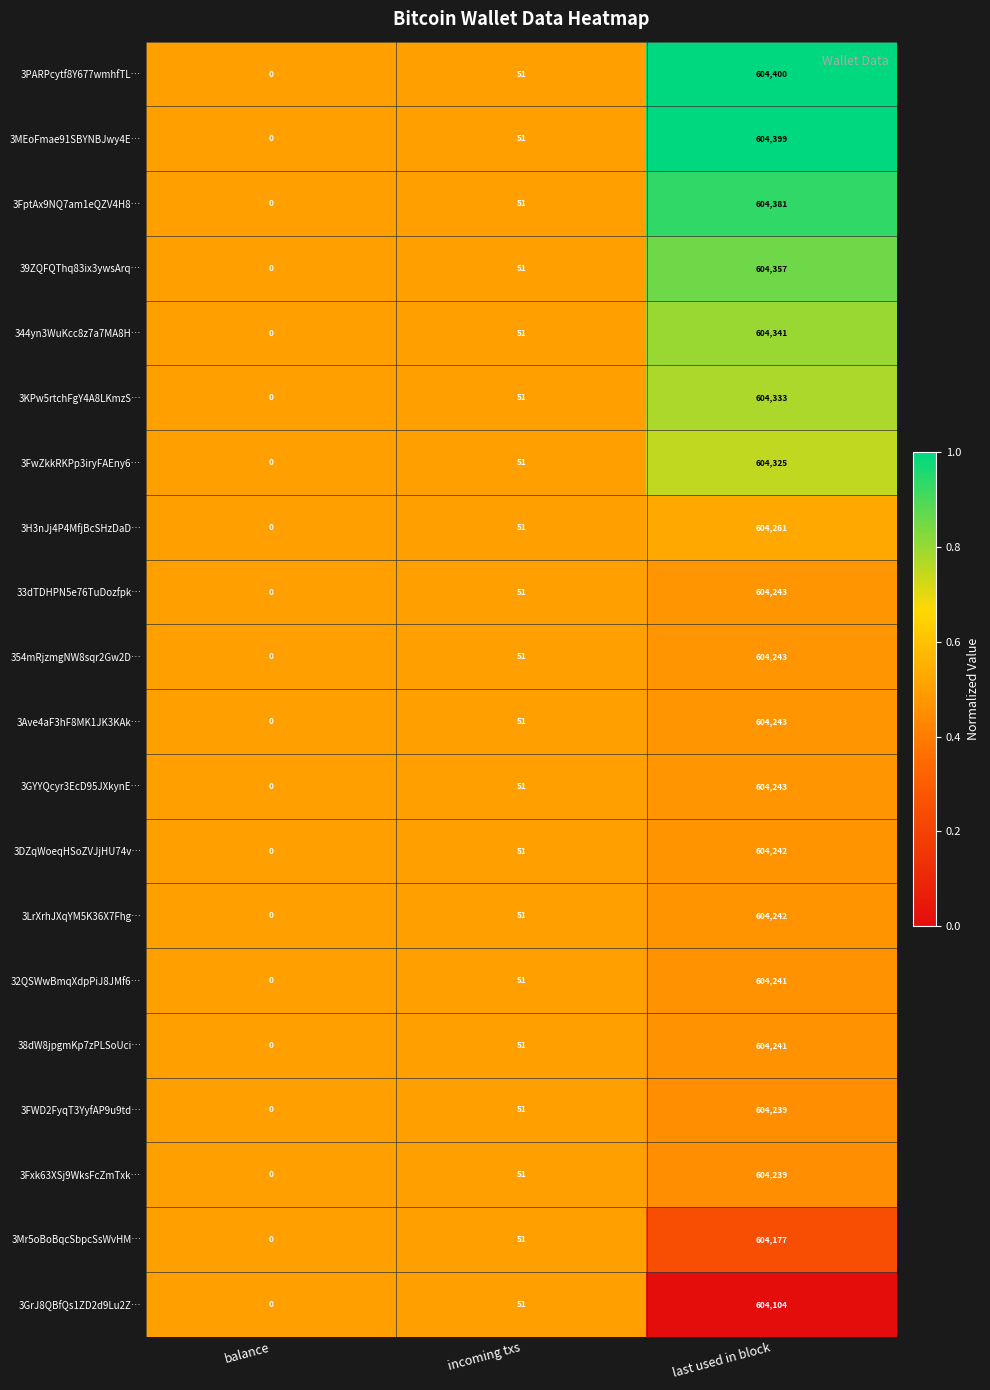

What is the spread (max minus min) of values at last used in block?

296